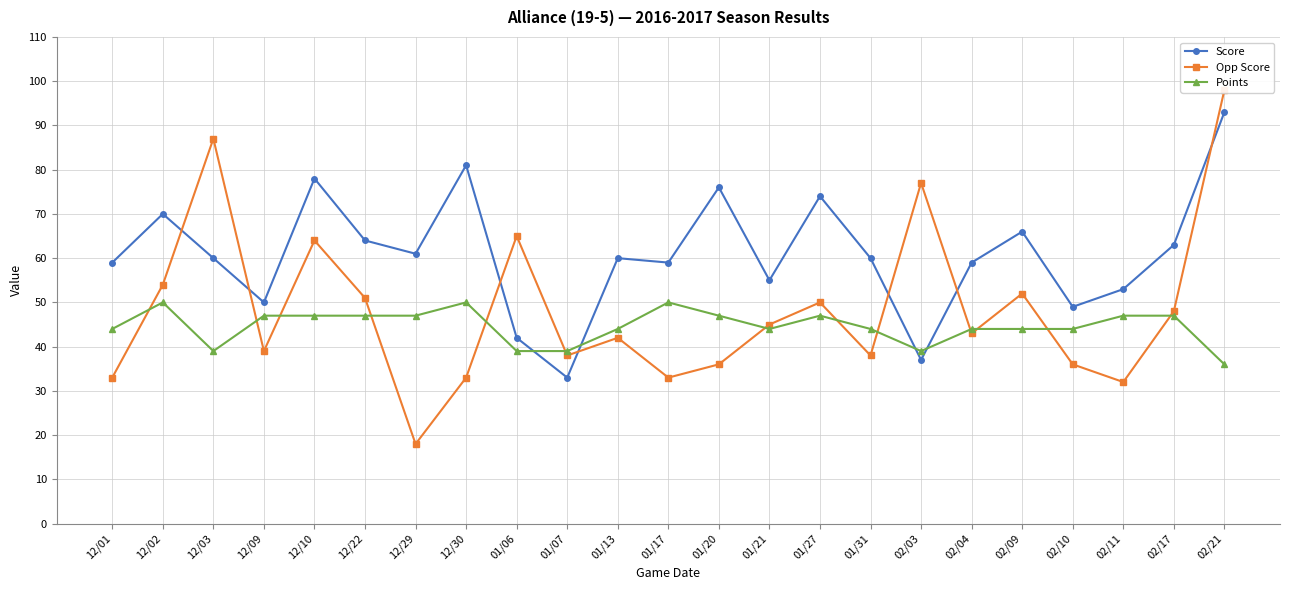

How many times do Opp Score and Score cross each other?

7